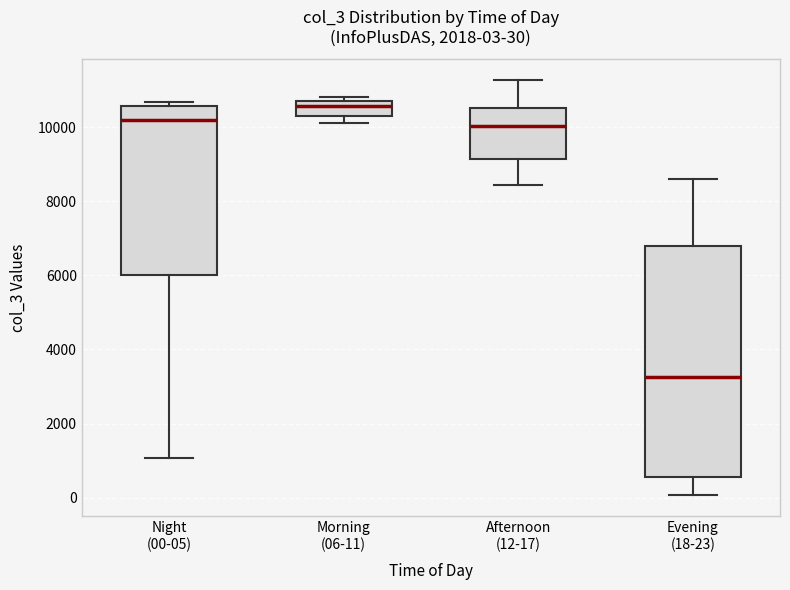

Which box is the tallest, from its lower edge to its upper edge?

Evening (18-23)